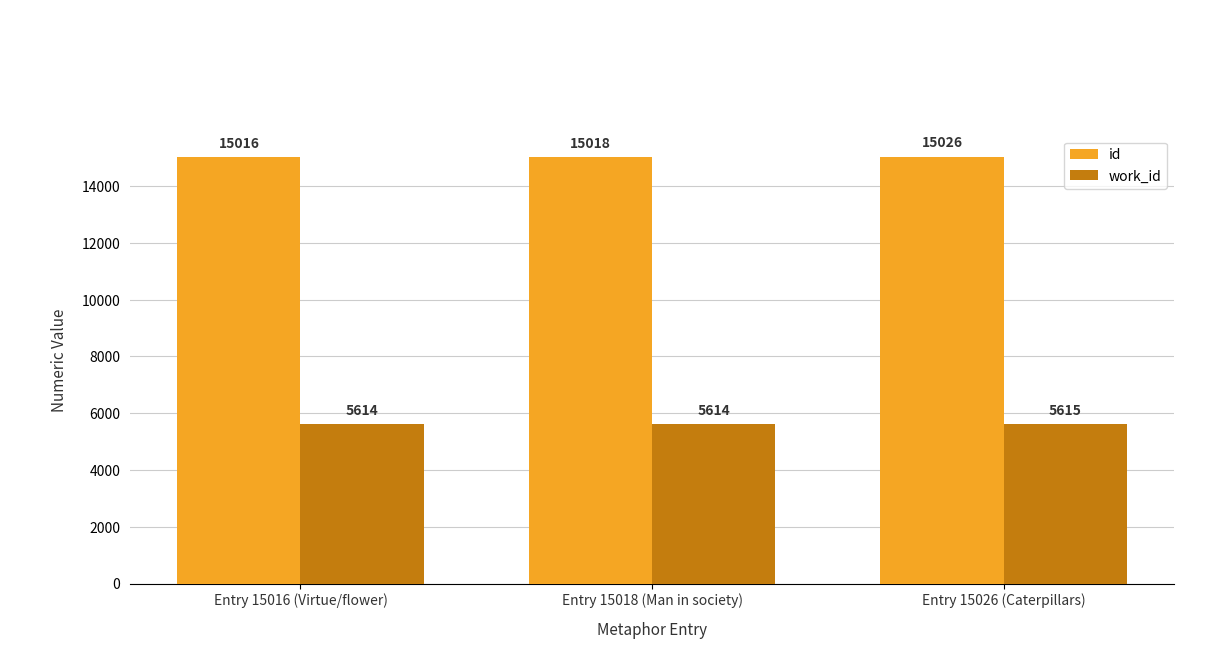

How many id values are between 15016 and 15026?

3